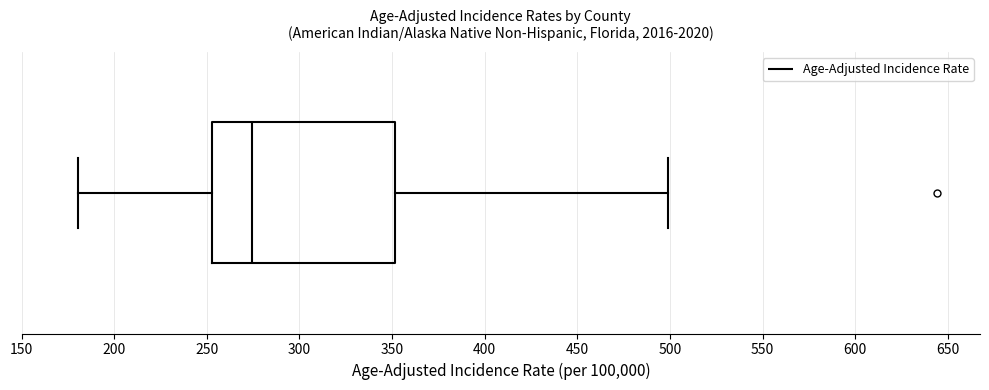

Where does the right whisker of the box end on the x-axis? The values are not printed on the chart, so give them approximately, as read against the axis.

500